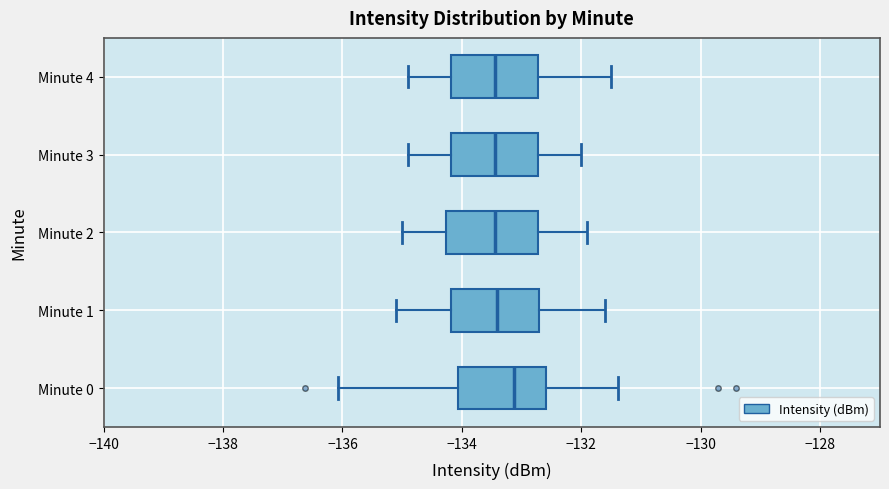

Where does the right whisker of the box for Minute 3 end on the x-axis? The values are not printed on the chart, so give them approximately, as read against the axis.

-132.0